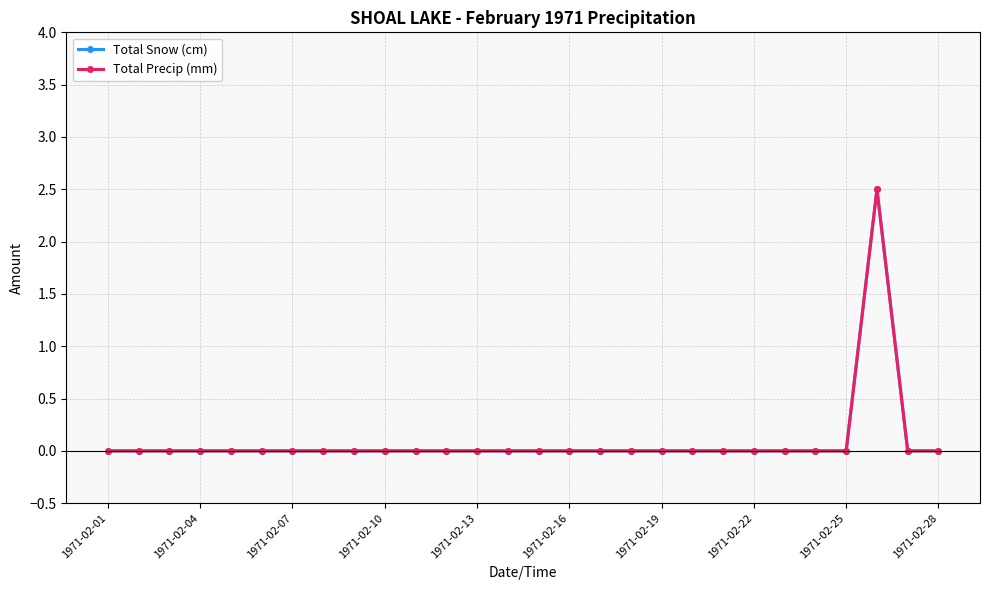

Is this an area chart (filled region under the line)?

No